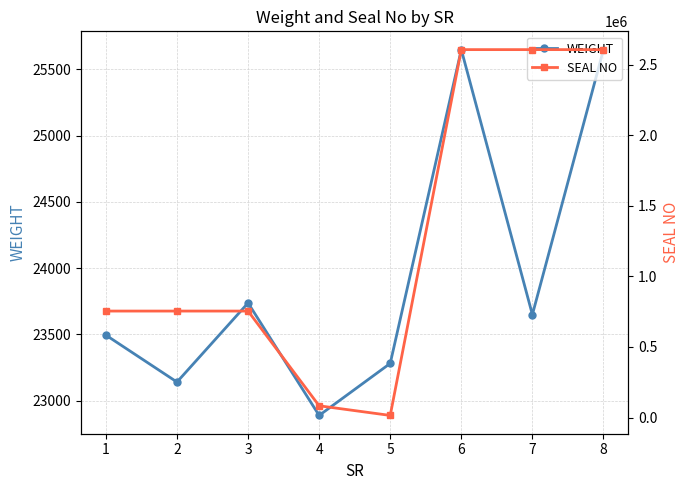

True or false: SEAL NO and WEIGHT cross at least once.

True